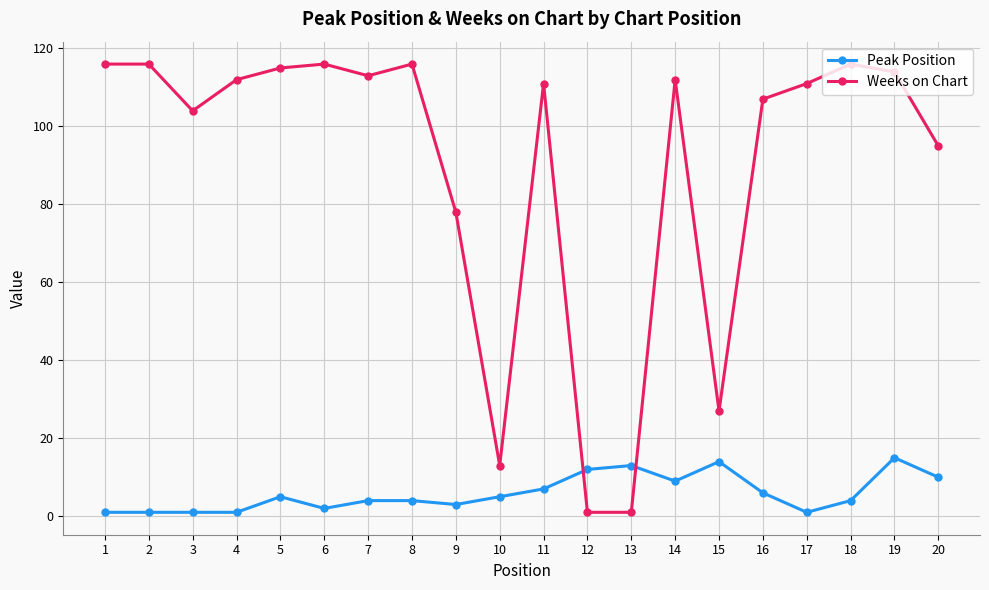

What is the spread (max minus min) of values at 8?

112